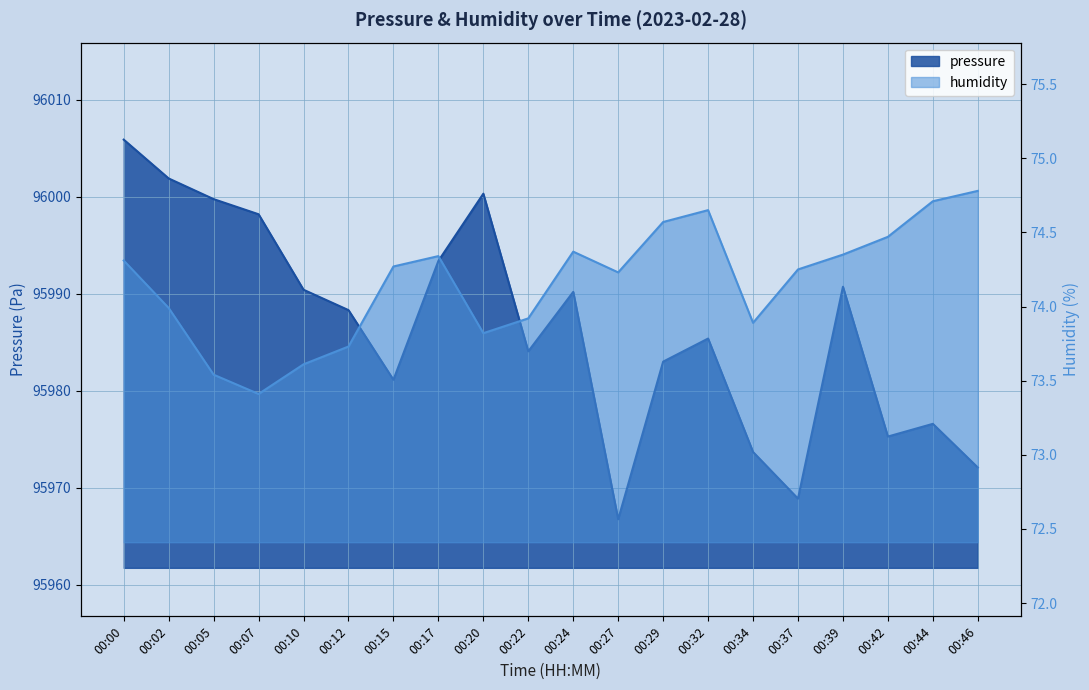

True or false: humidity and pressure cross at least once.

False